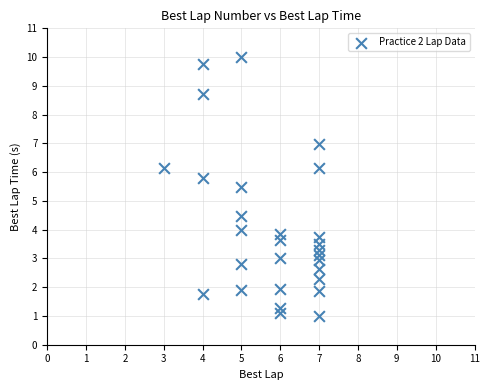

What is the range of X values (max minus min)?

4.0